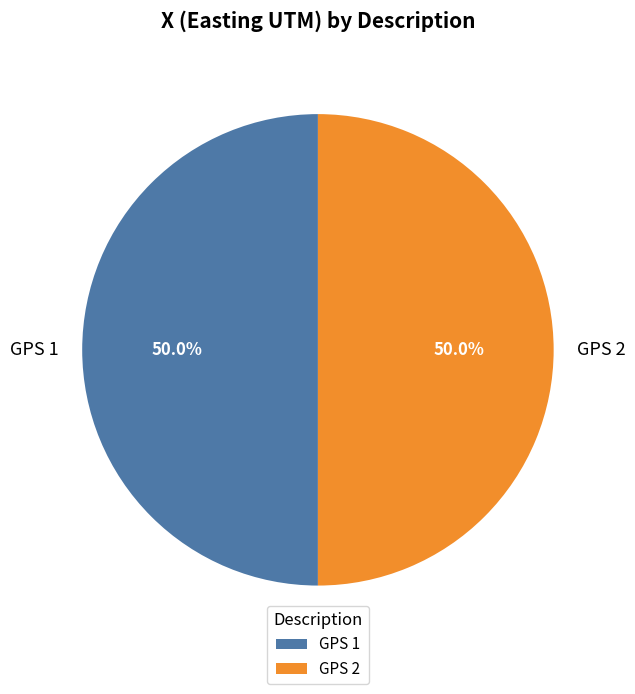

Combined, do GPS 1 and GPS 2 account for over 50%?

Yes